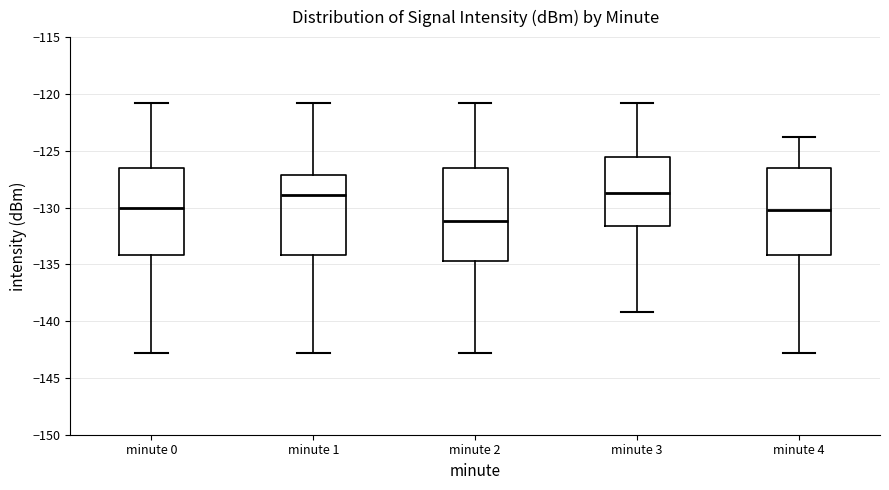

Which box is the tallest, from its lower edge to its upper edge?

minute 2